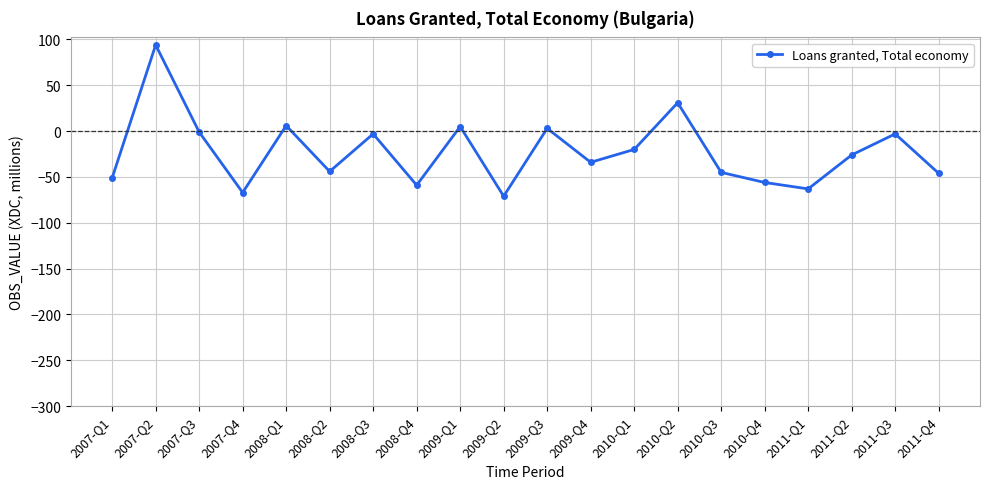

What is the maximum value shown in the chart?

94